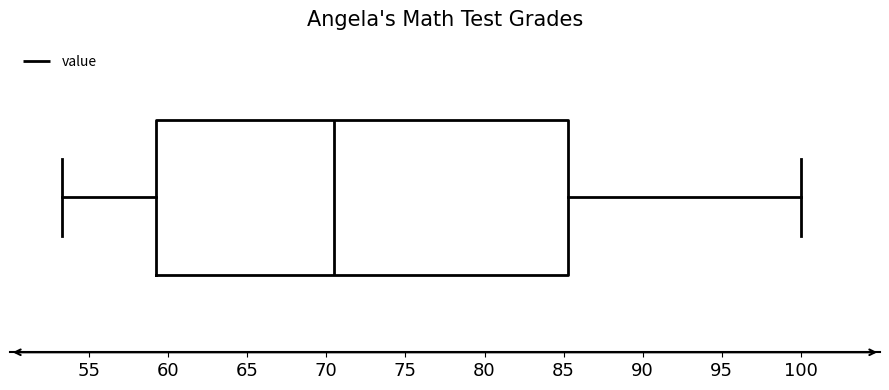

Where does the median line of the box sit on the x-axis? The values are not printed on the chart, so give them approximately, as read against the axis.

70.5